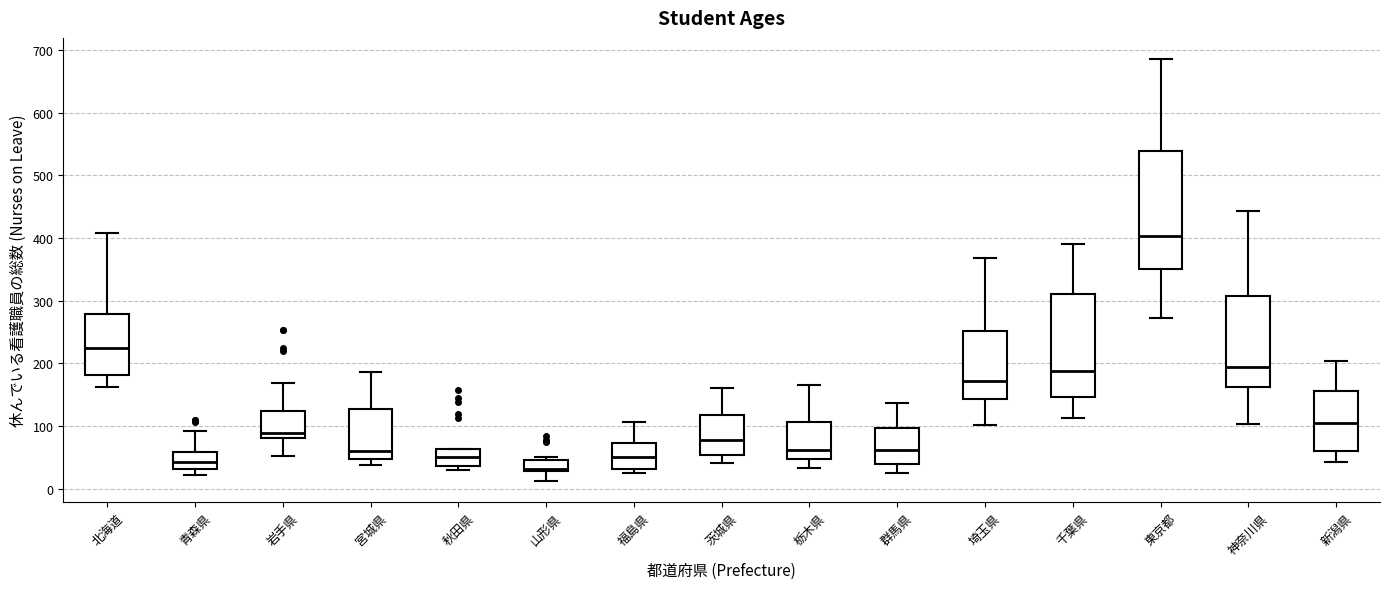

Which box is the tallest, from its lower edge to its upper edge?

東京都